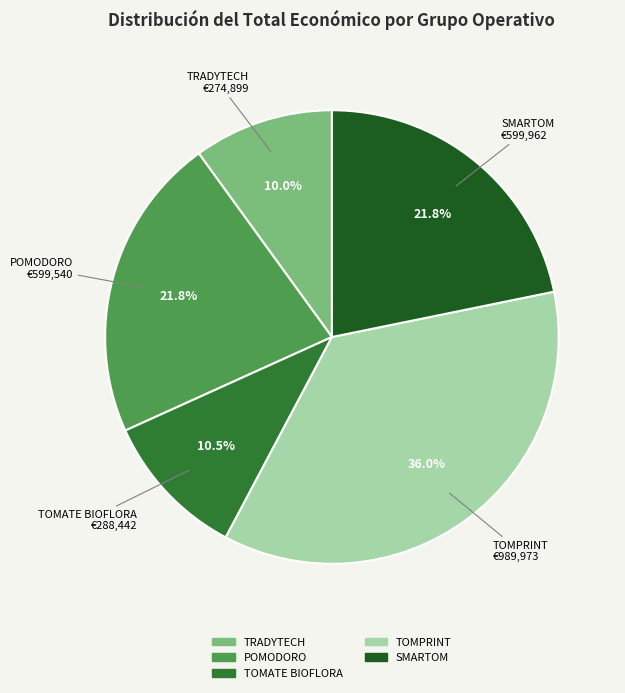

To the nearest percent, what is the difference between the TOMPRINT and TOMATE BIOFLORA slice percentages?

25%